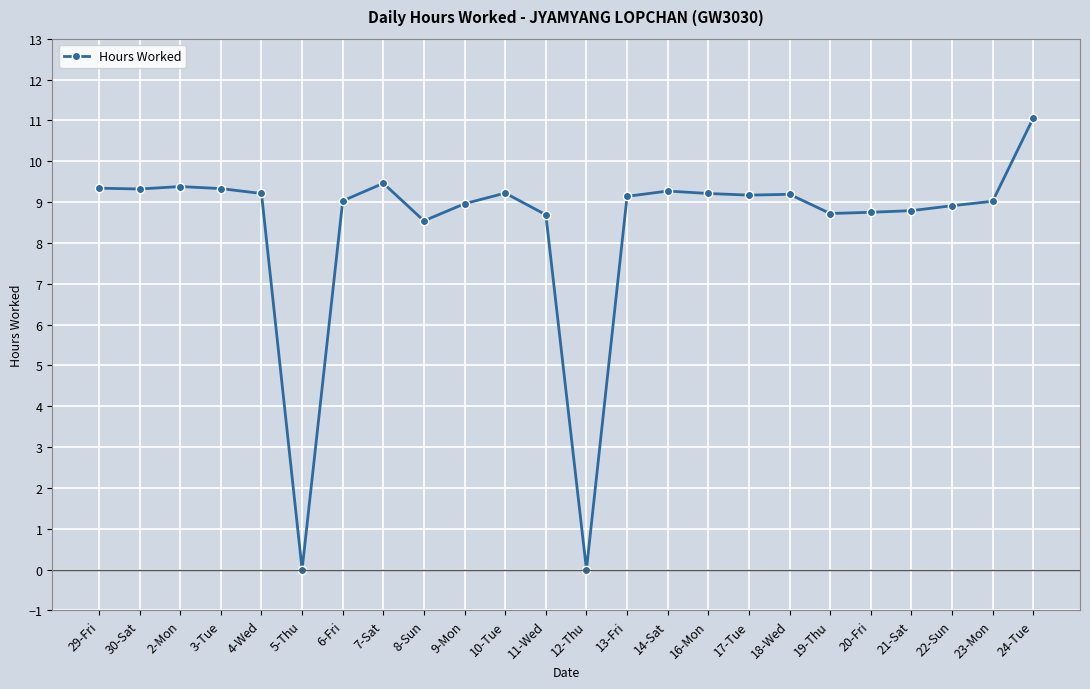

Count the number of categories in the chart.

24